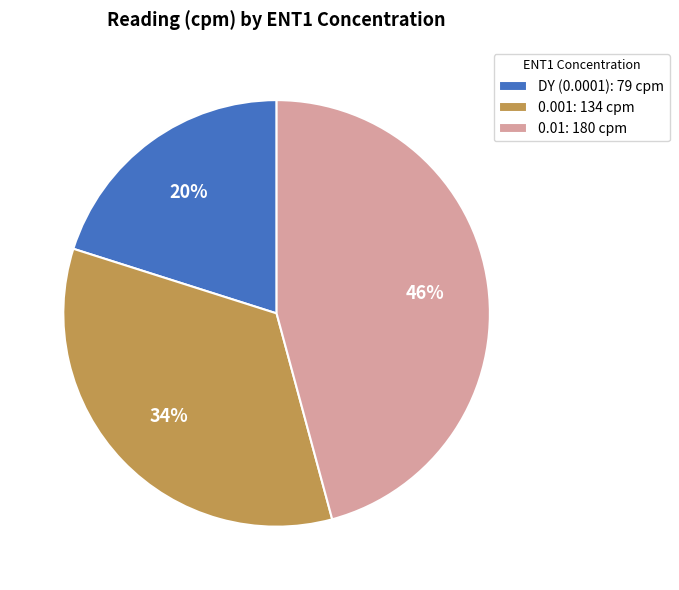

Is DY (0.0001) the majority of the pie?

No